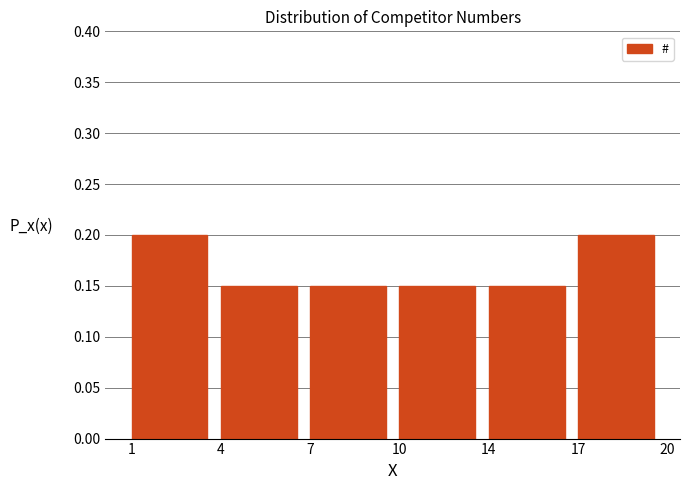

What is the value of the 6th bar from the left?

0.2